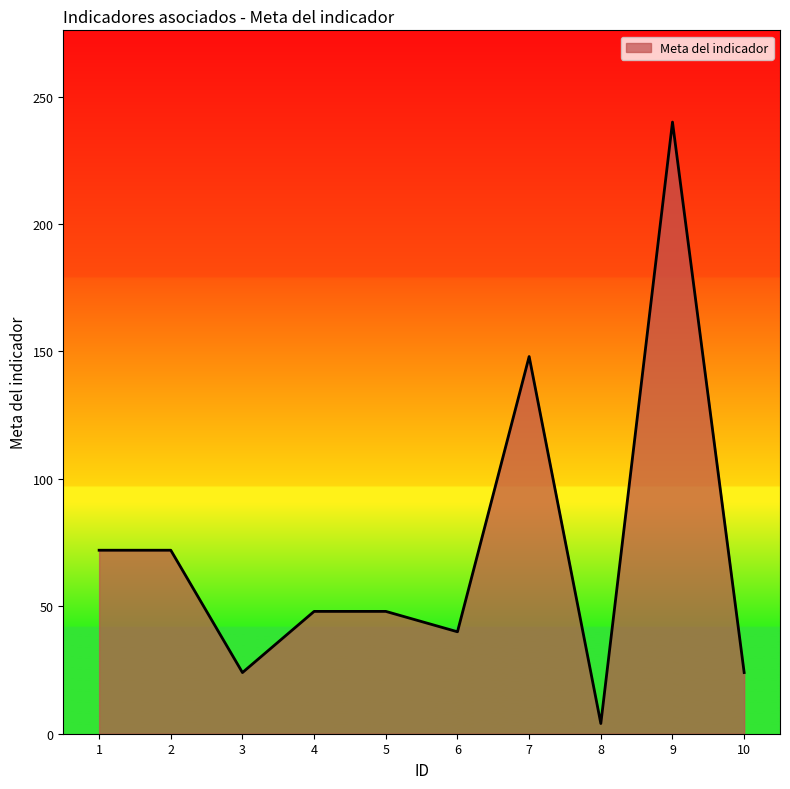

Where is the first local minimum?

3